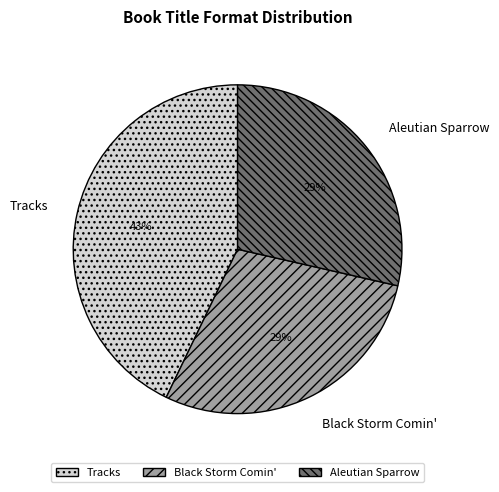

What percentage is the Tracks slice, to the nearest percent?

43%